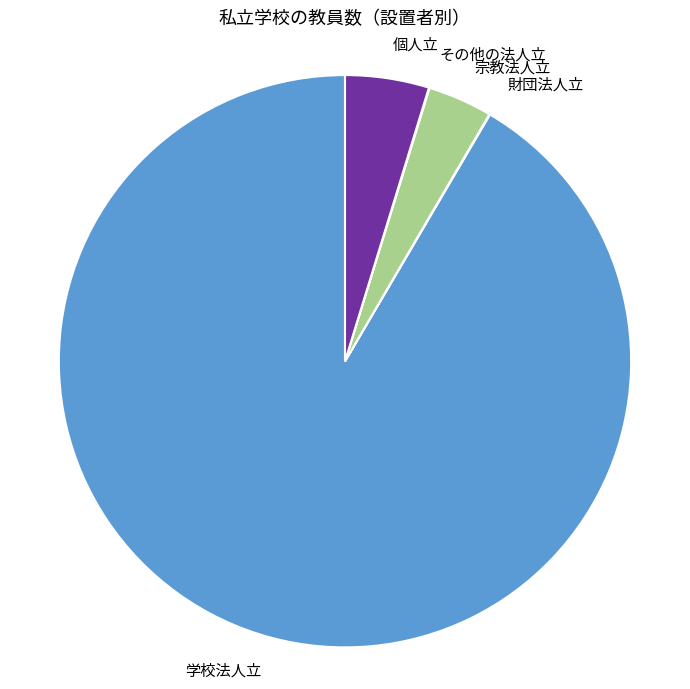

The 学校法人立 slice represents 99% of the pie. True or false?

False